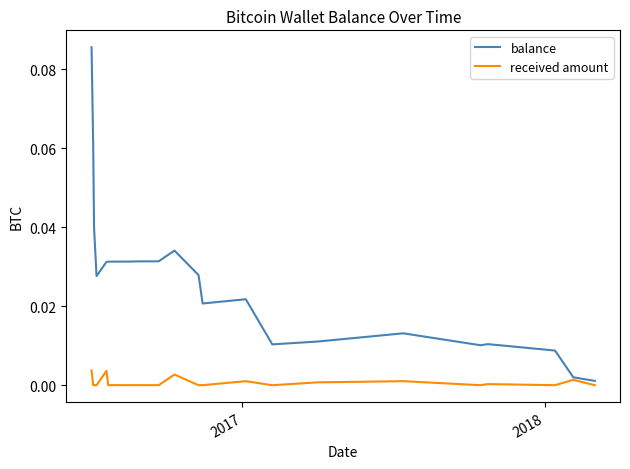

Is this an area chart (filled region under the line)?

No